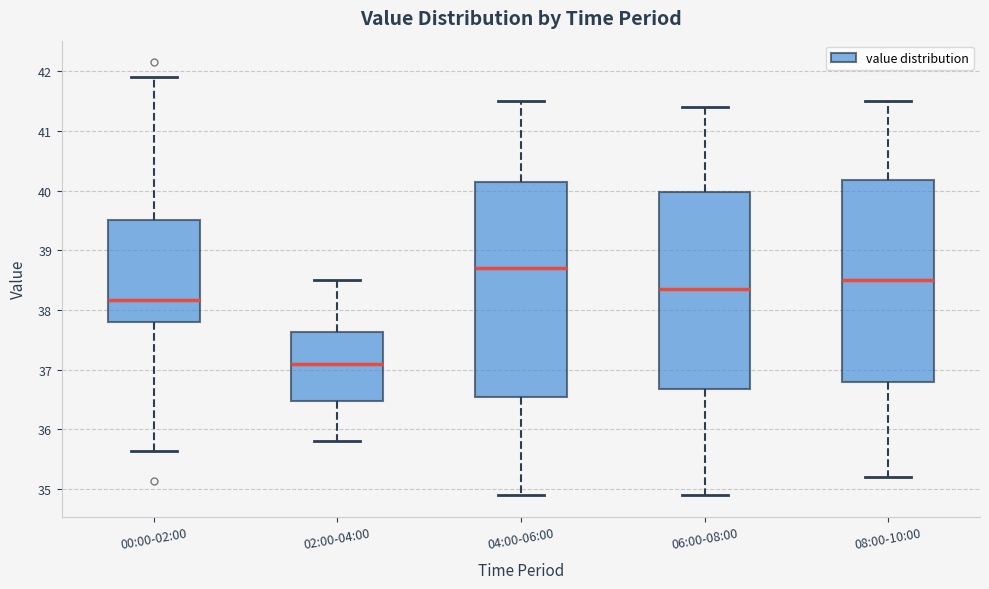

Comparing the boxes themselves (not the whiskers), which one is the tallest?

04:00-06:00